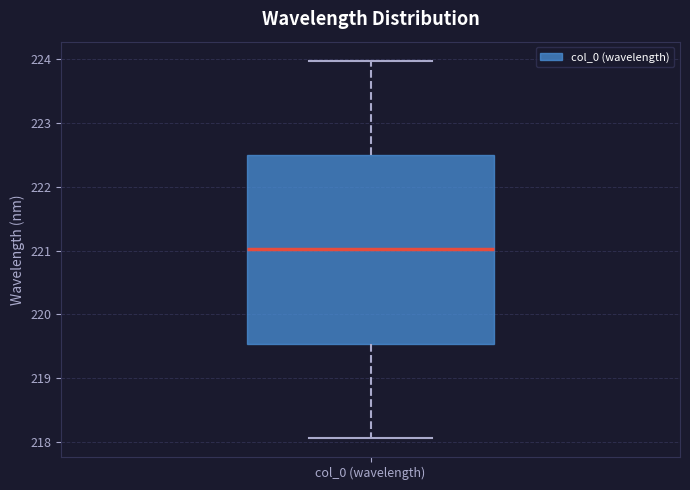

Read this box plot against the y-axis: the position of the median line, the range covered by the box, and the ends of both whiskers. The values are not printed on the chart, so give them approximately, as read against the axis.

median 221.0, box 219.5 to 222.5, whiskers 218.1 to 224.0